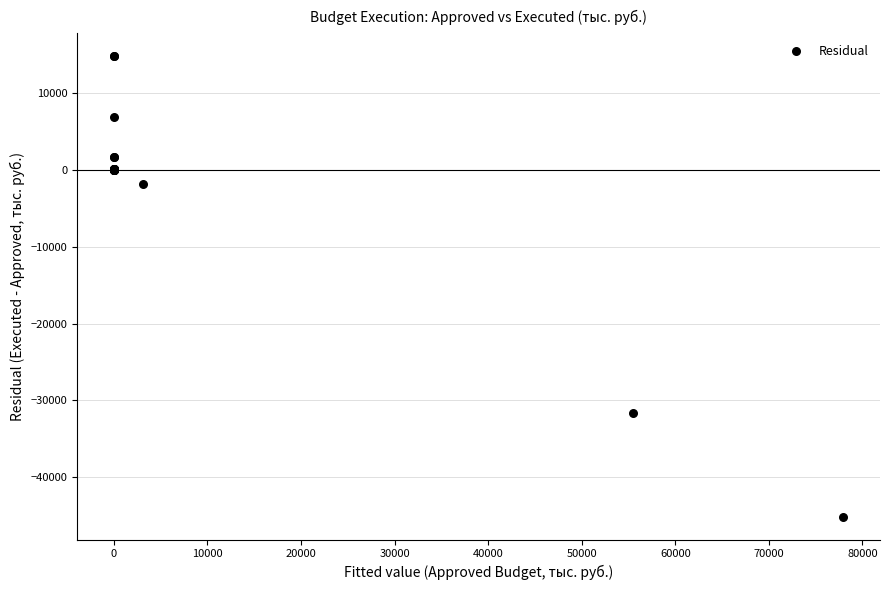

What Y value in the scatter plot is closest to -15159?

-1806.0